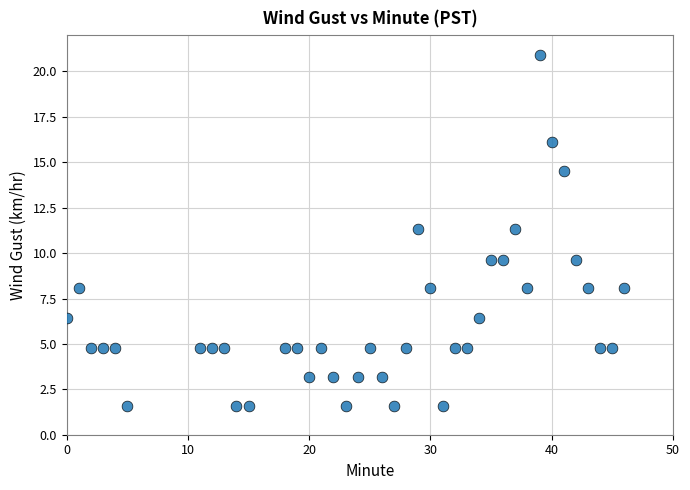

What is the range of X values (max minus min)?

46.0